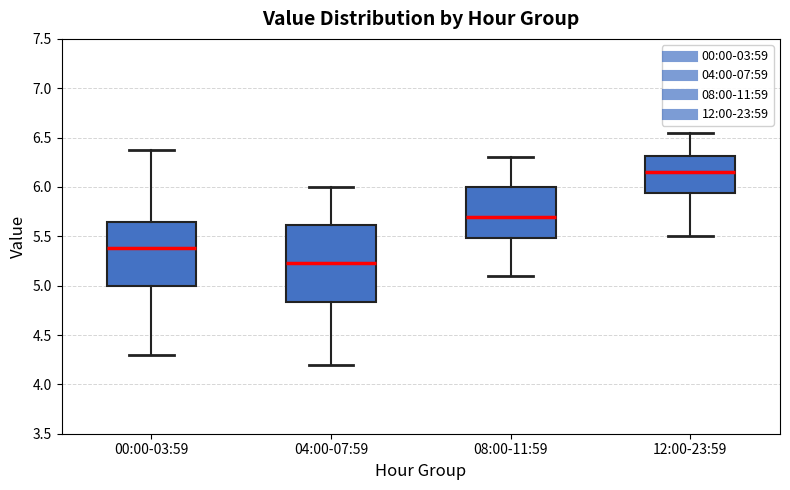

Reading left to right, transcribe this box plot: for each box, give where its median line is, the range the box spans, and where its two whiskers end, as read against the y-axis. The values are not printed on the chart, so give them approximately, as read against the axis.

00:00-03:59: median 5.40, box 5.00 to 5.65, whiskers 4.30 to 6.35
04:00-07:59: median 5.25, box 4.85 to 5.60, whiskers 4.20 to 6.00
08:00-11:59: median 5.70, box 5.50 to 6.00, whiskers 5.10 to 6.30
12:00-23:59: median 6.15, box 5.95 to 6.30, whiskers 5.50 to 6.55